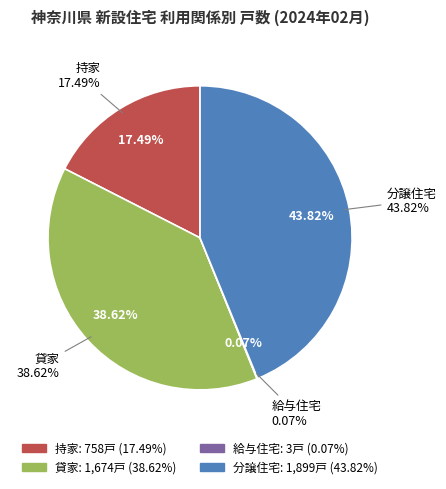

What is the smallest slice in the pie chart?

給与住宅